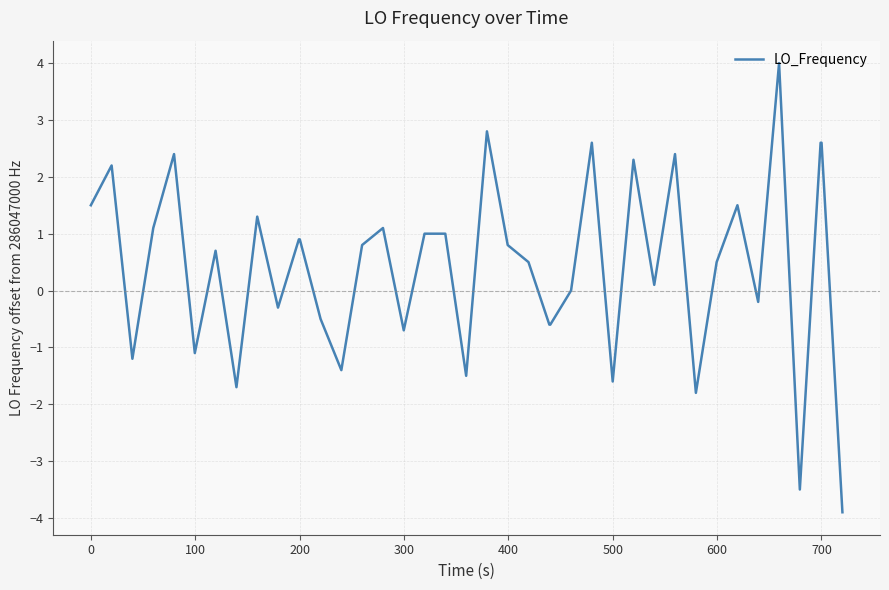

Reading right to left, list all the values displayed in this chart.

-3.9	2.6	2.6	-3.5	4.0	-0.2	1.5	0.5	-1.8	2.4	0.1	2.3	-1.6	2.6	0.0	-0.6	-0.6	0.5	0.8	2.8	-1.5	1.0	1.0	-0.7	1.1	0.8	-1.4	-0.5	0.9	0.9	-0.3	1.3	-1.7	0.7	-1.1	2.4	1.1	-1.2	2.2	1.5